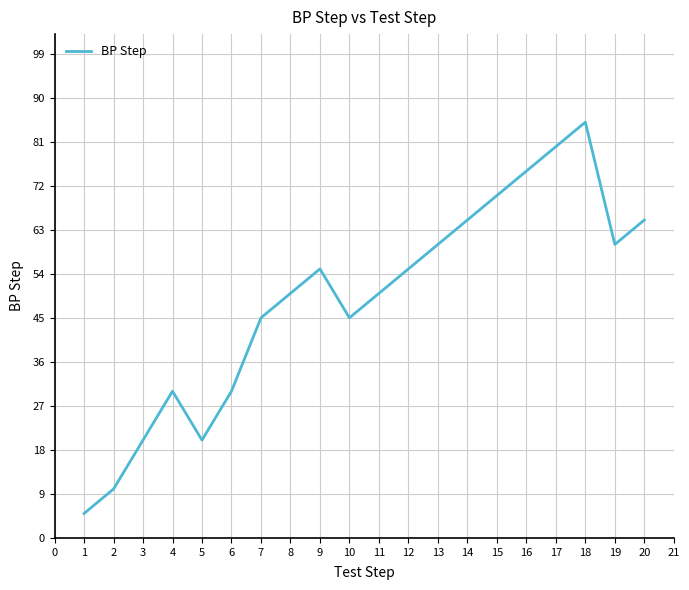

What is the ratio of the value at 8 to the value at 2?

5.0